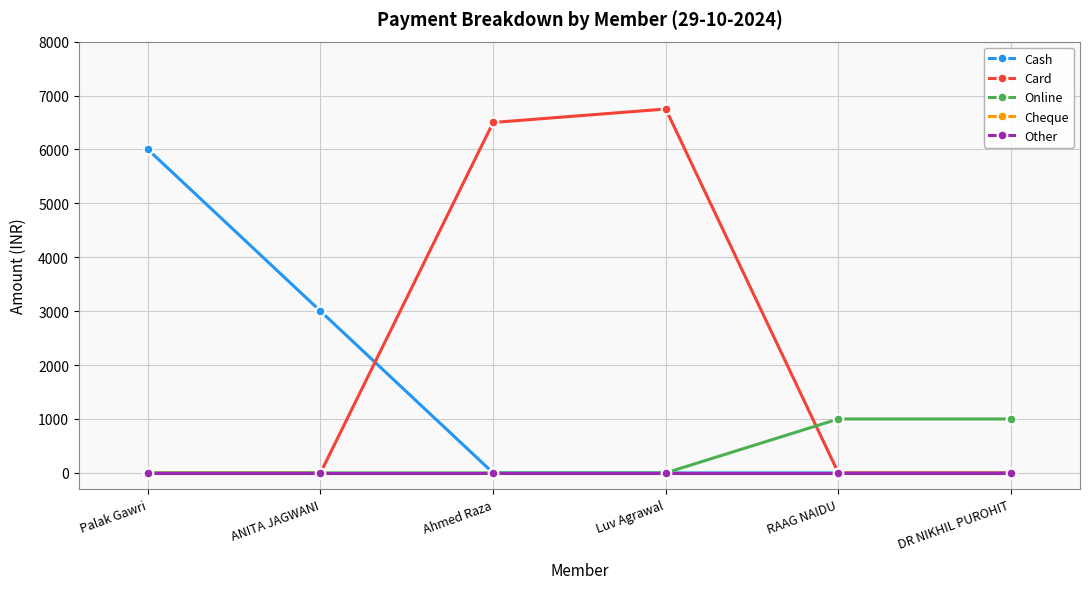

Which has a higher value, Luv Agrawal or ANITA JAGWANI?

ANITA JAGWANI